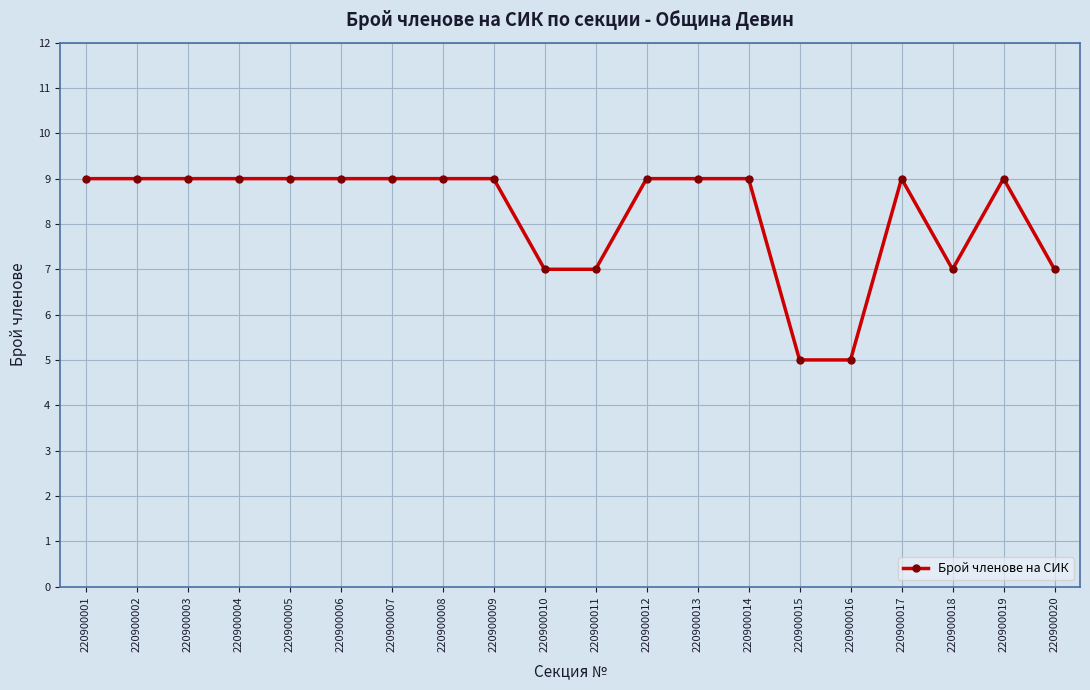

How many distinct data groups are displayed?

1